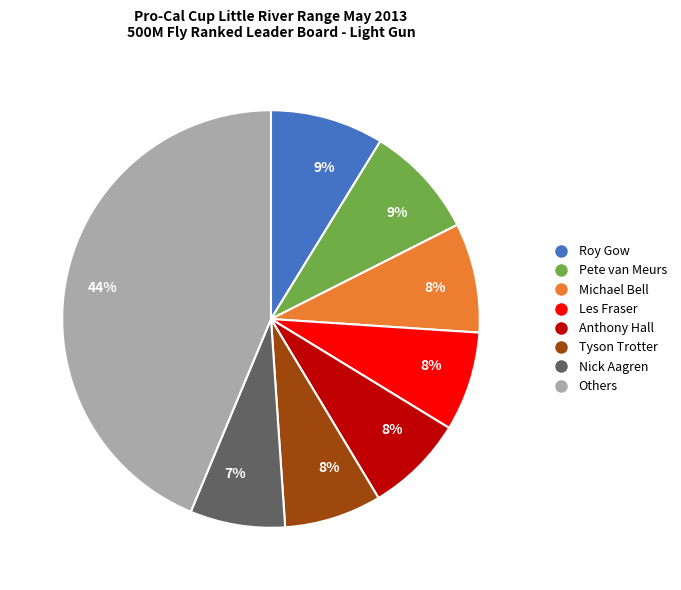

Does any single category account for the majority?

No